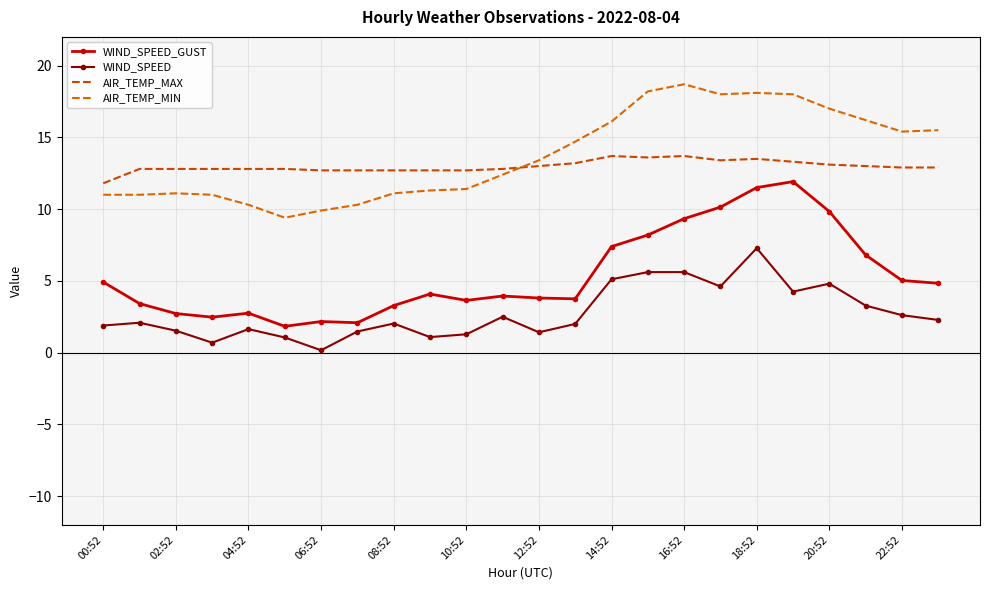

True or false: WIND_SPEED and AIR_TEMP_MAX cross at least once.

False